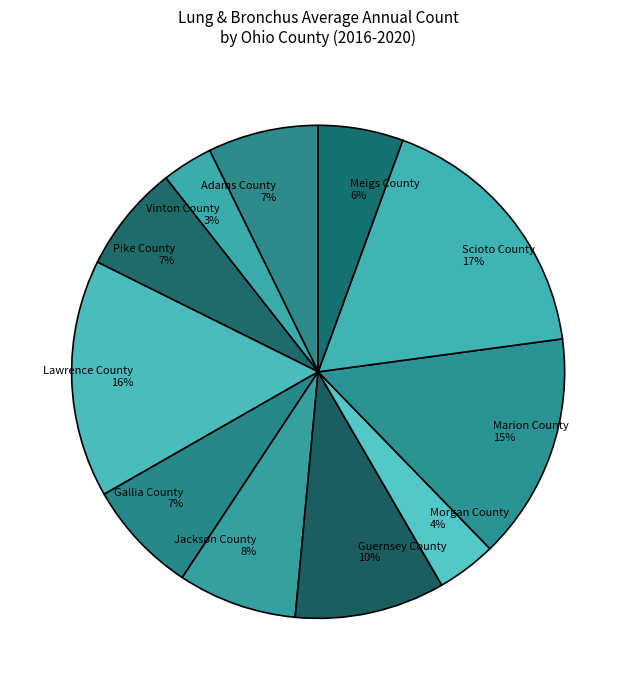

Approximately how many times larger is the value at Meigs County compared to Guernsey County?

0.6